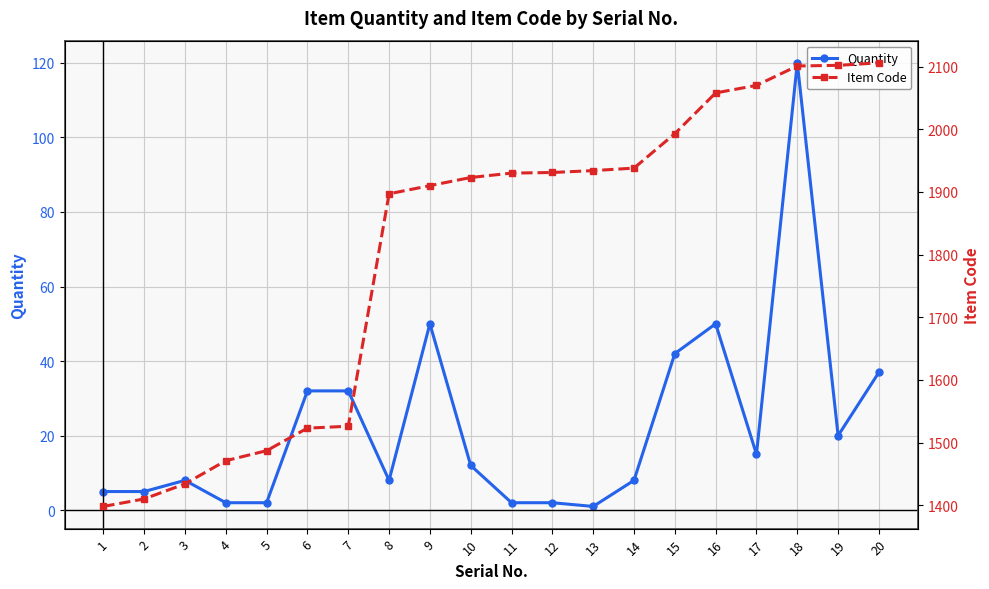

Reading left to right, transcribe all the data shown in this chart.

Quantity: 1=5	2=5	3=8	4=2	5=2	6=32	7=32	8=8	9=50	10=12	11=2	12=2	13=1	14=8	15=42	16=50	17=15	18=120	19=20	20=37
Item Code: 1=1398	2=1410	3=1434	4=1471	5=1487	6=1523	7=1526	8=1897	9=1910	10=1923	11=1930	12=1931	13=1934	14=1938	15=1993	16=2058	17=2070	18=2101	19=2102	20=2106